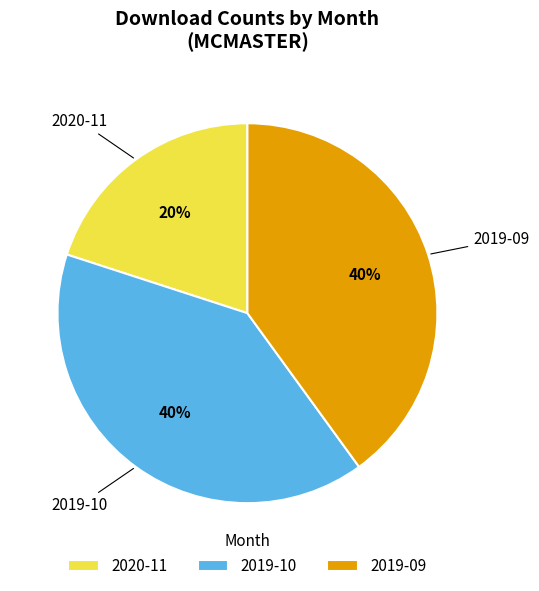

Is there a majority slice in this chart?

No